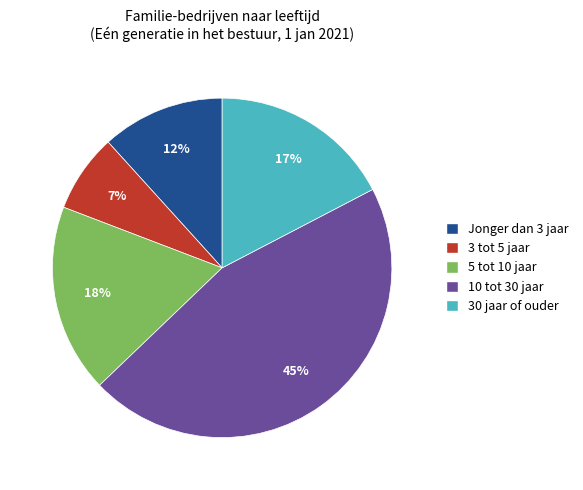

Count the number of slices in the pie.

5